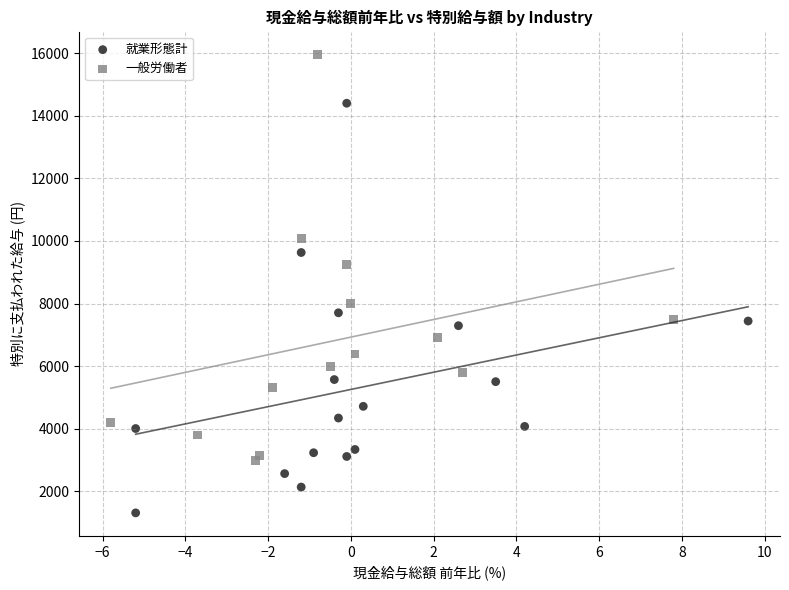

Which series contains the highest Y value?

一般労働者